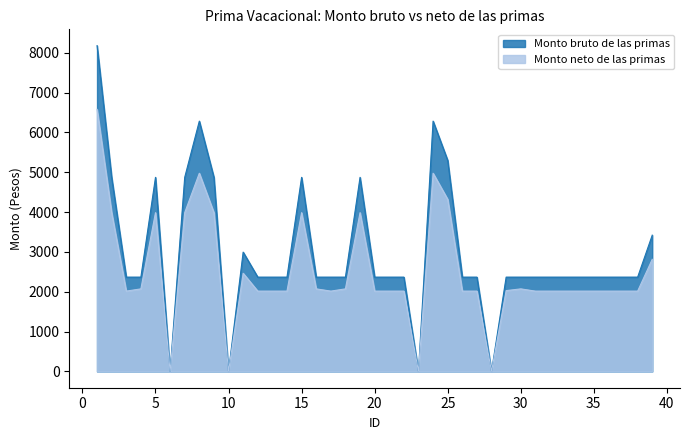

True or false: Monto bruto de las primas and Monto neto de las primas cross at least once.

False